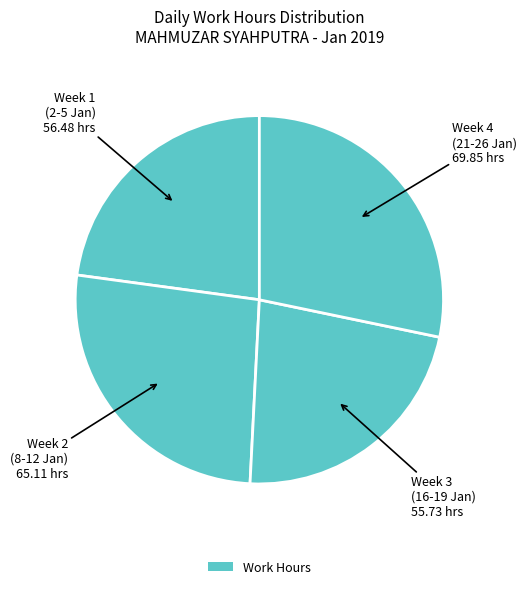

How many slices are in this pie chart?

4